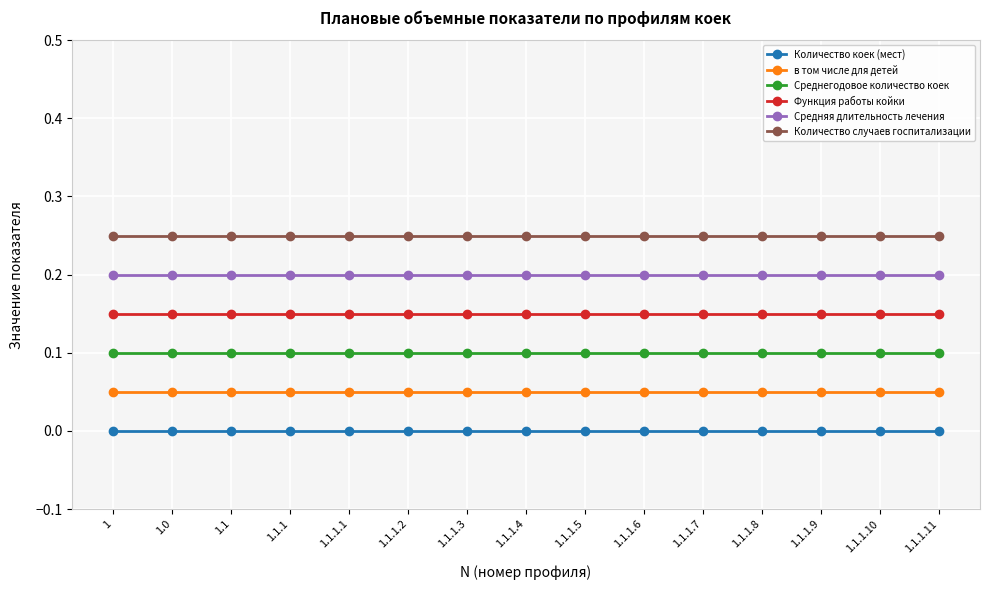

True or false: Количество случаев госпитализации and Количество коек (мест) intersect in this chart.

False